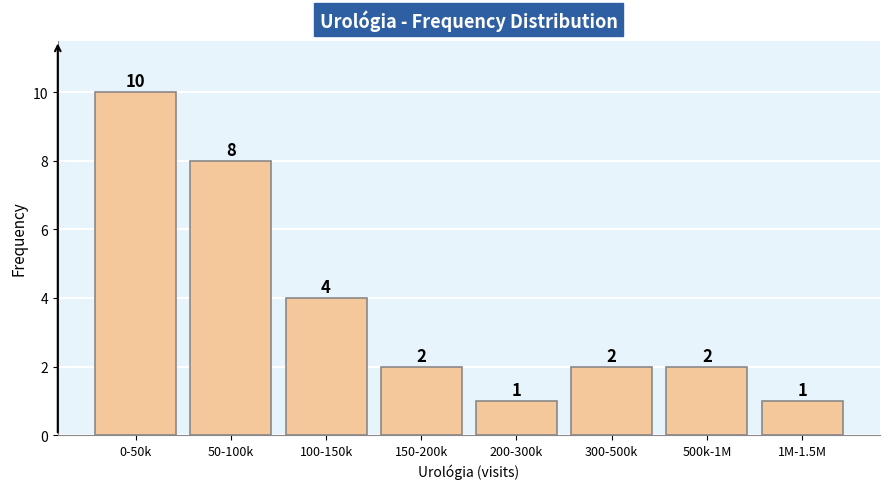

Reading right to left, what are all the values shown in this chart?

1	2	2	1	2	4	8	10